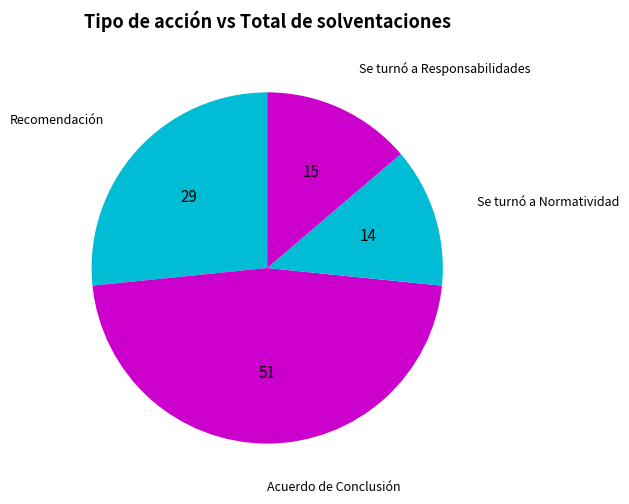

Do Se turnó a Normatividad and Se turnó a Responsabilidades together represent more than half of the pie?

No